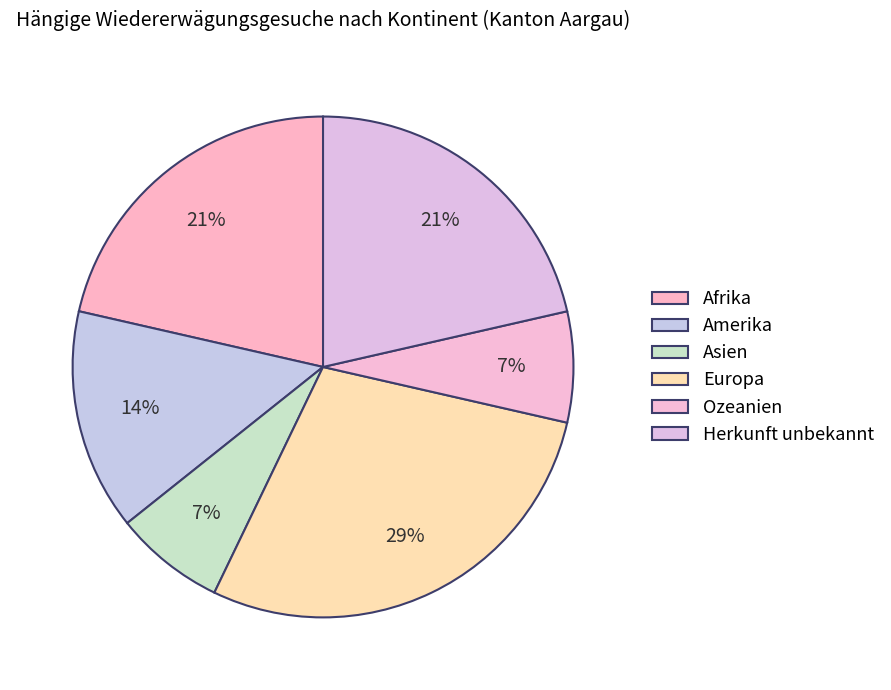

What portion of the pie excludes Afrika?

78.6%